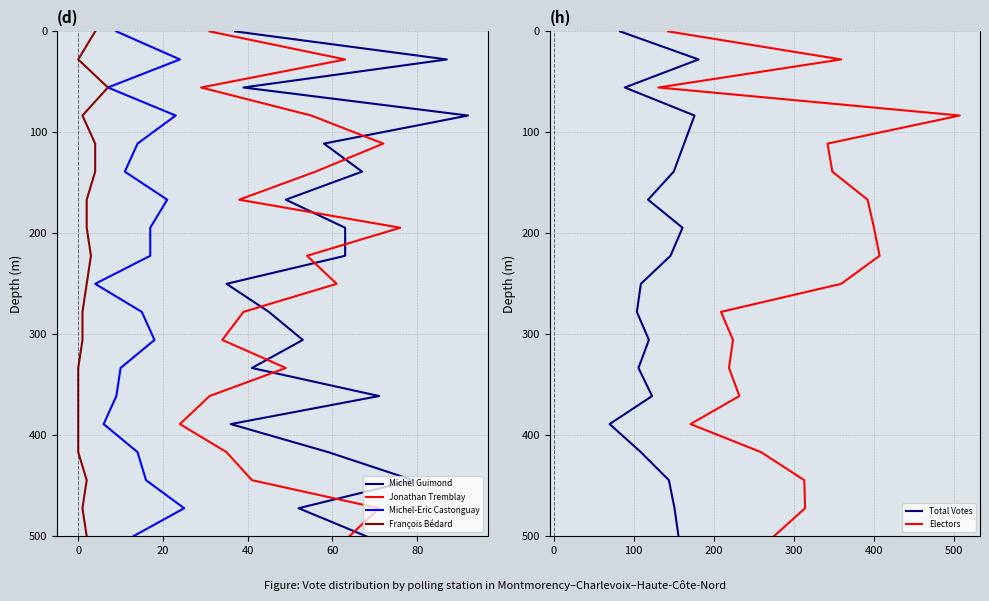

What is the sum of all Jonathan Tremblay values?

4750.0